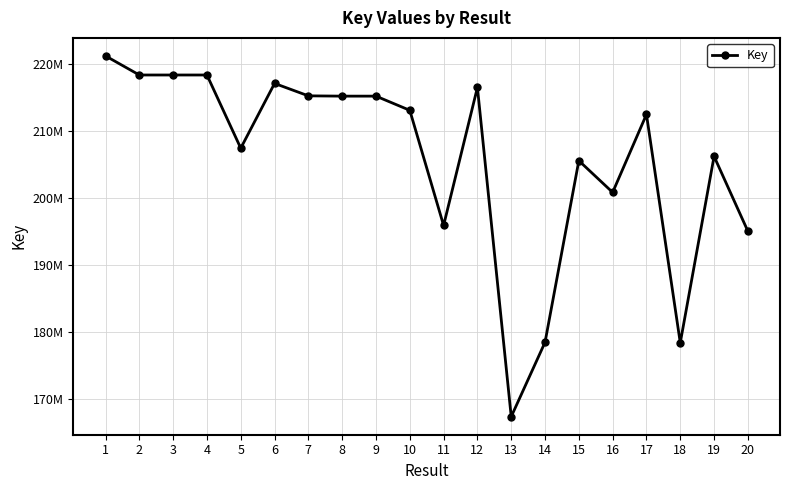

What is the maximum value shown in the chart?

221204522